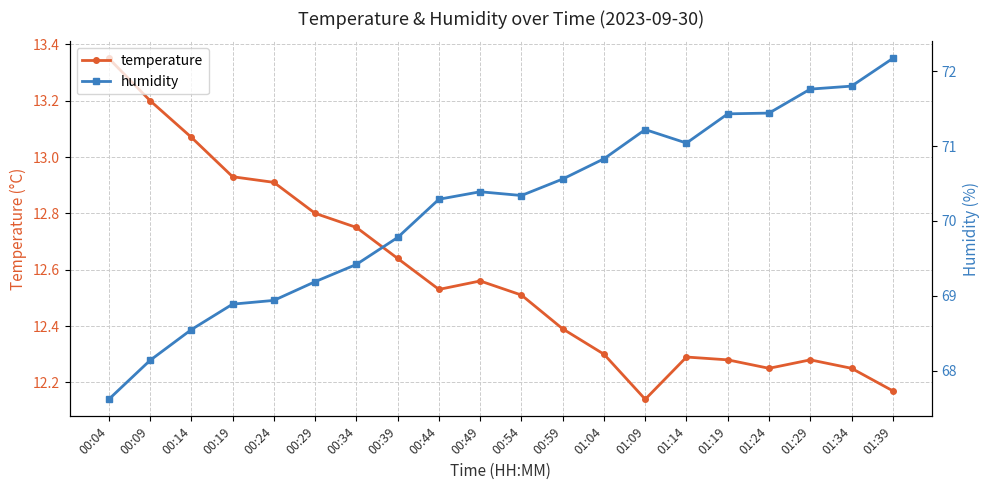

True or false: temperature and humidity intersect in this chart.

False